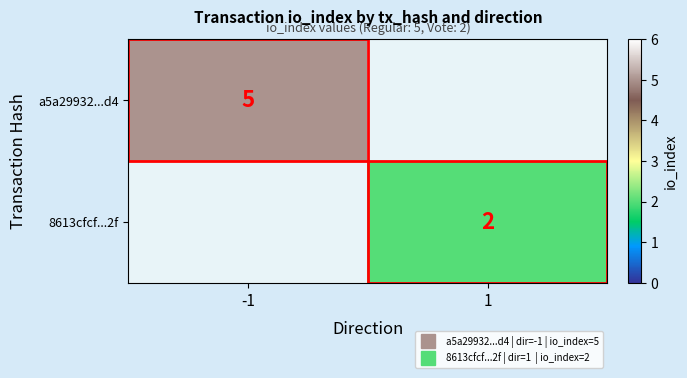

Rank the series by their average value, from highest to lowest.

a5a29932...d4, 8613cfcf...2f